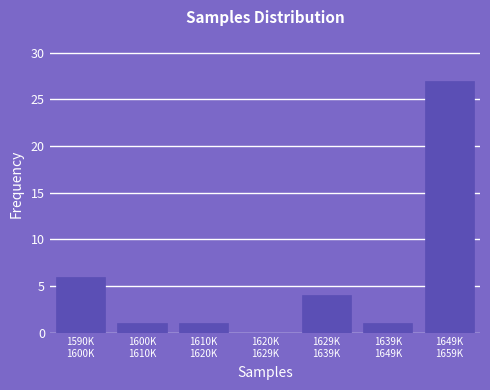

What is the greatest value displayed?

27